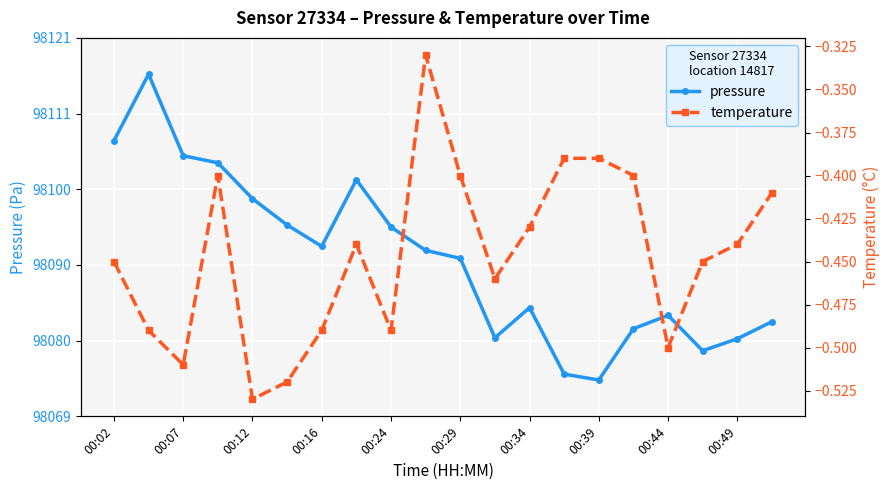

True or false: pressure has more than 0 interior local peaks.

True